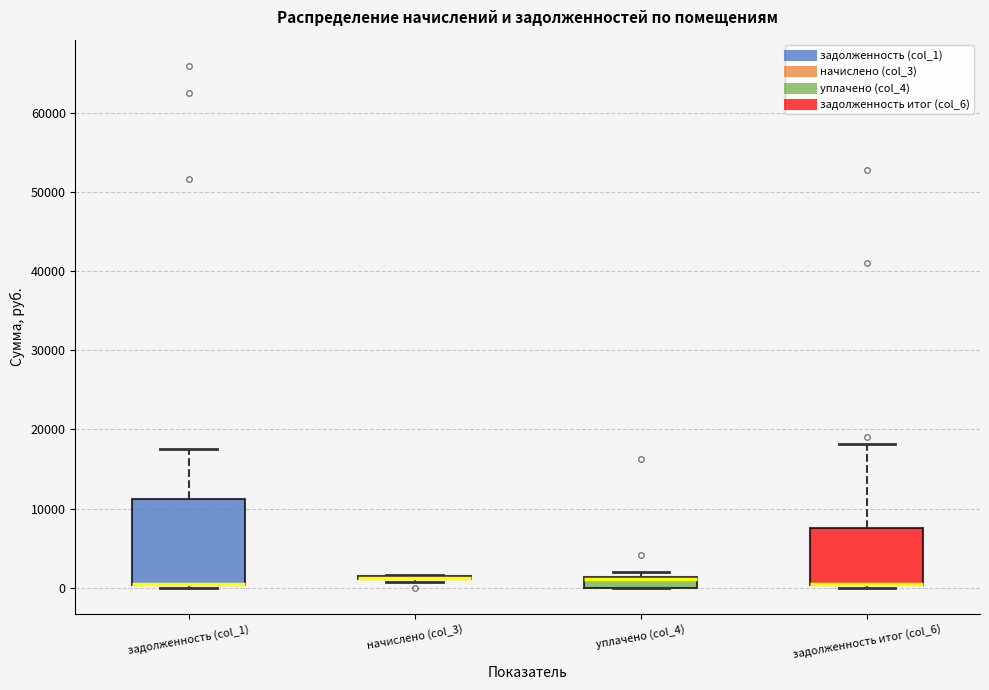

Comparing the boxes themselves (not the whiskers), which one is the tallest?

задолженность (col_1)